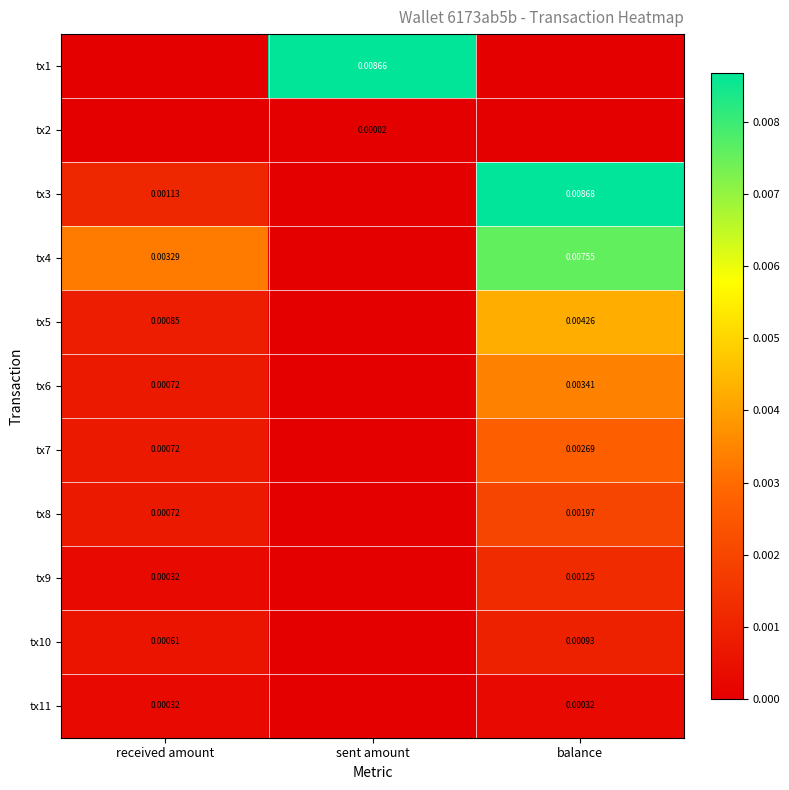

The tx9 series shows 0.0 at received amount. True or false?

True